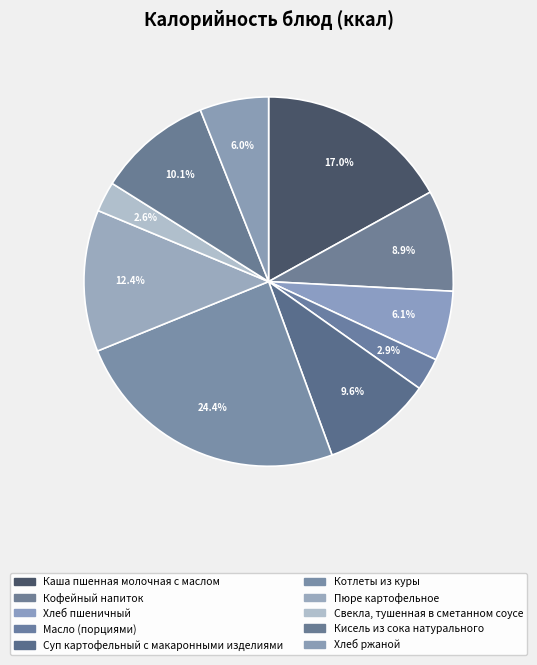

Is there a majority slice in this chart?

No